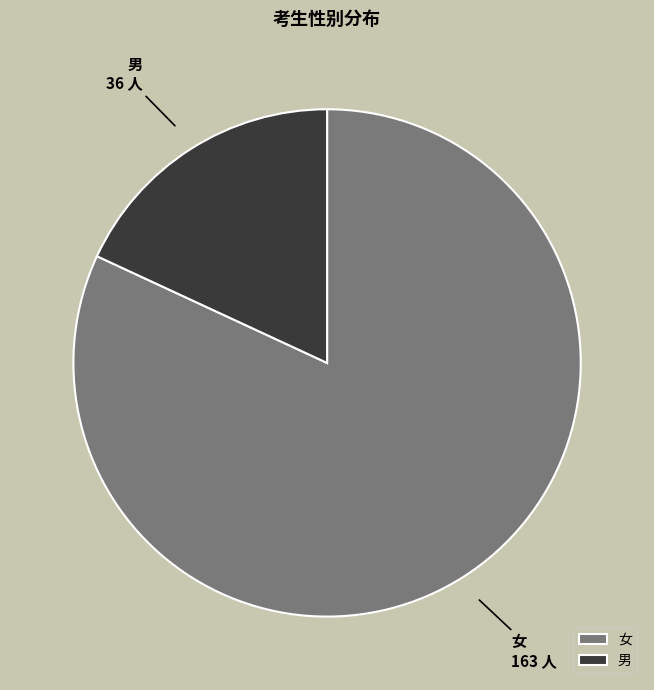

True or false: 男 accounts for 19% of the total.

True